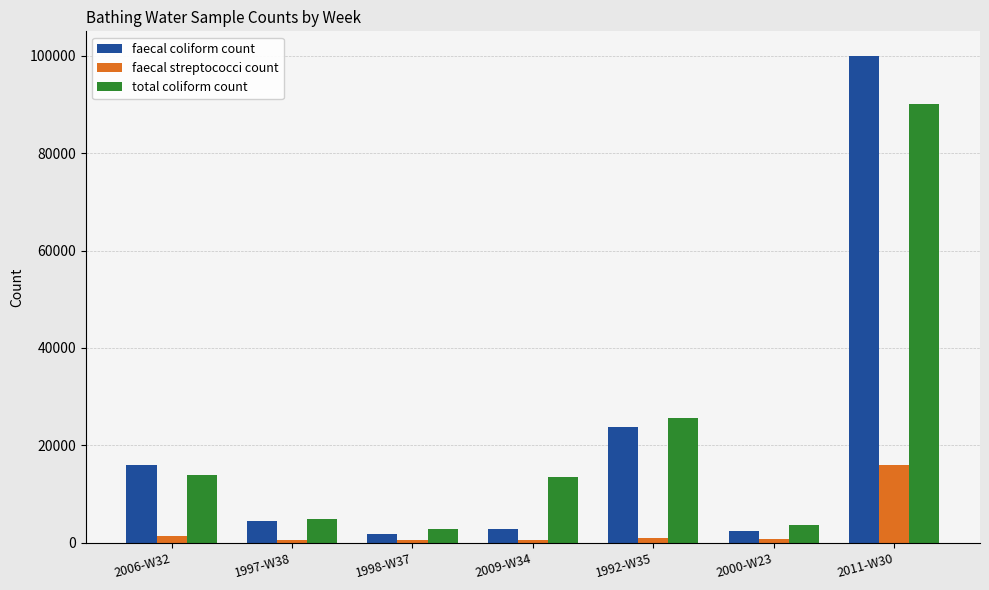

Between 1992-W35 and 2000-W23, which series saw the biggest shift?

total coliform count